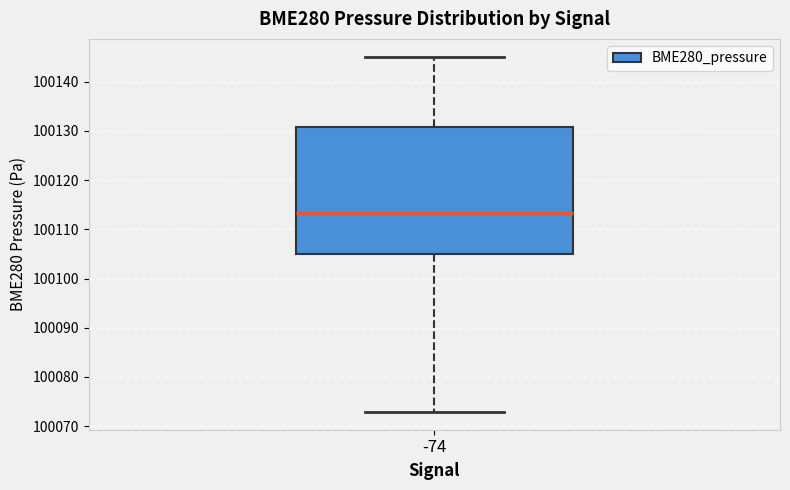

Read this box plot against the y-axis: the position of the median line, the range covered by the box, and the ends of both whiskers. The values are not printed on the chart, so give them approximately, as read against the axis.

median 100113, box 100105 to 100131, whiskers 100073 to 100145